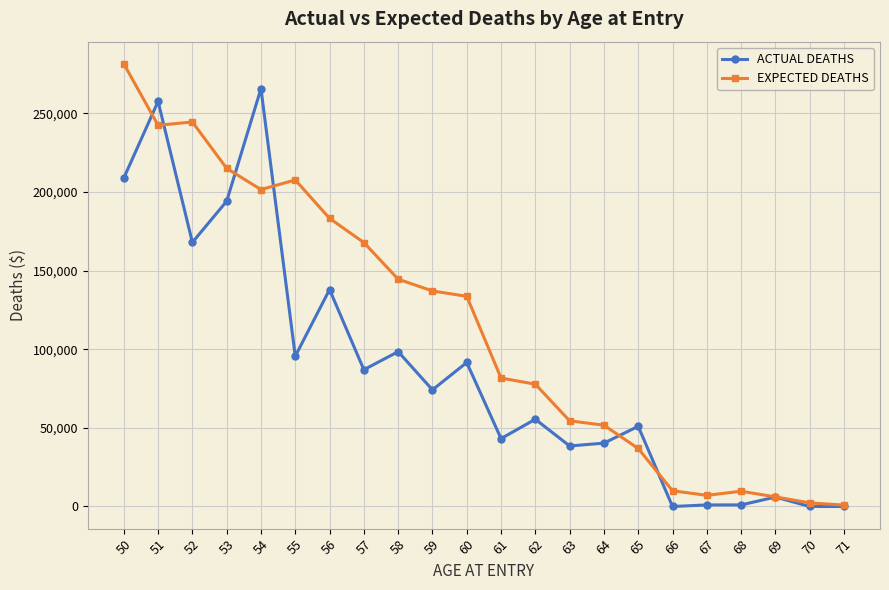

At which category does ACTUAL DEATHS reach its first local peak?

51